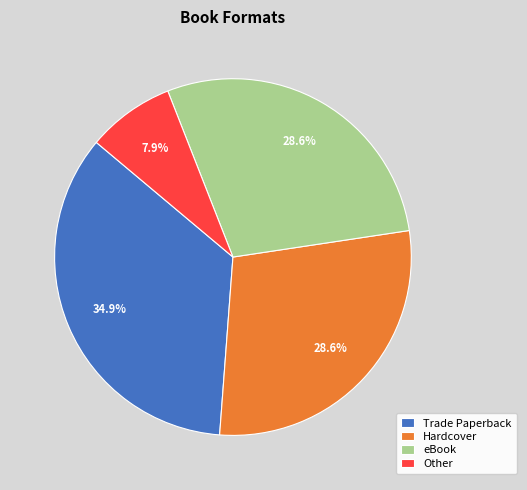

What percentage is the Hardcover slice, to the nearest percent?

29%